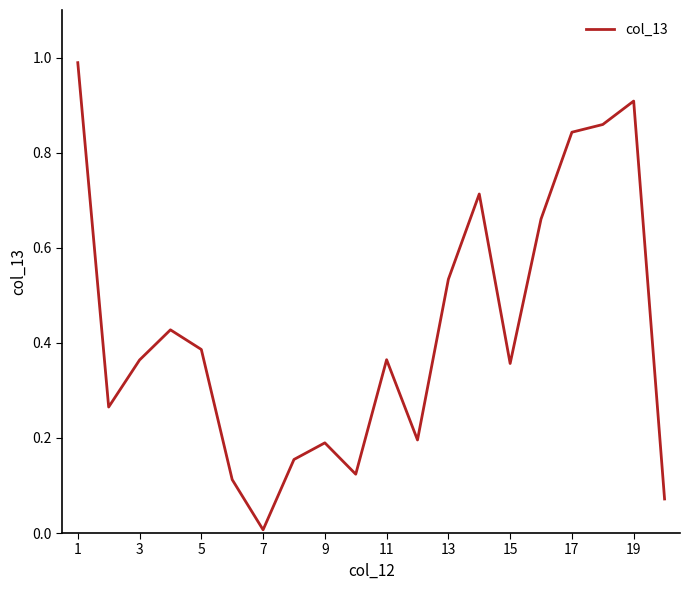

What is the maximum value shown in the chart?

1.0